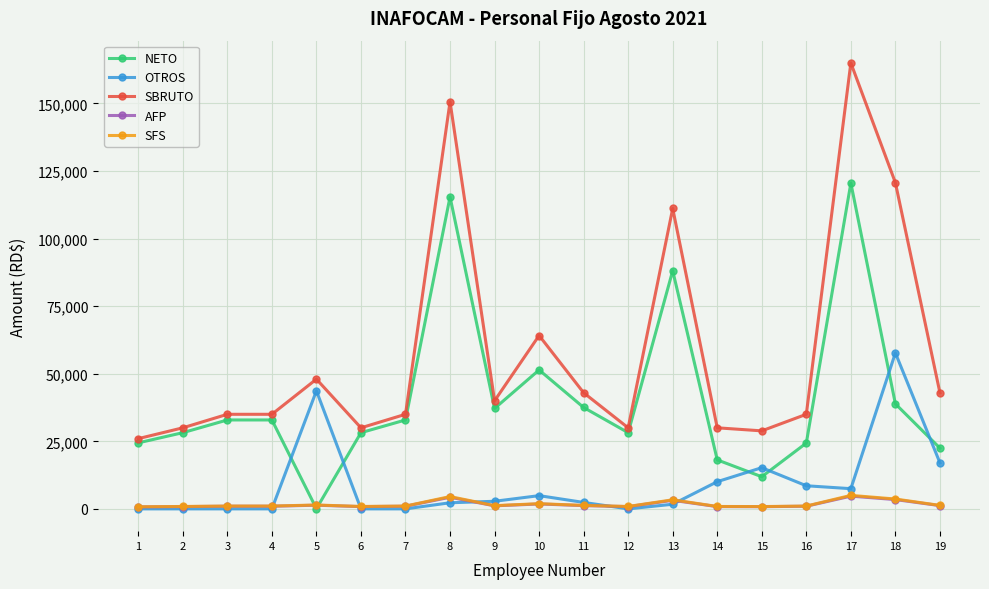

True or false: AFP and SFS intersect in this chart.

False